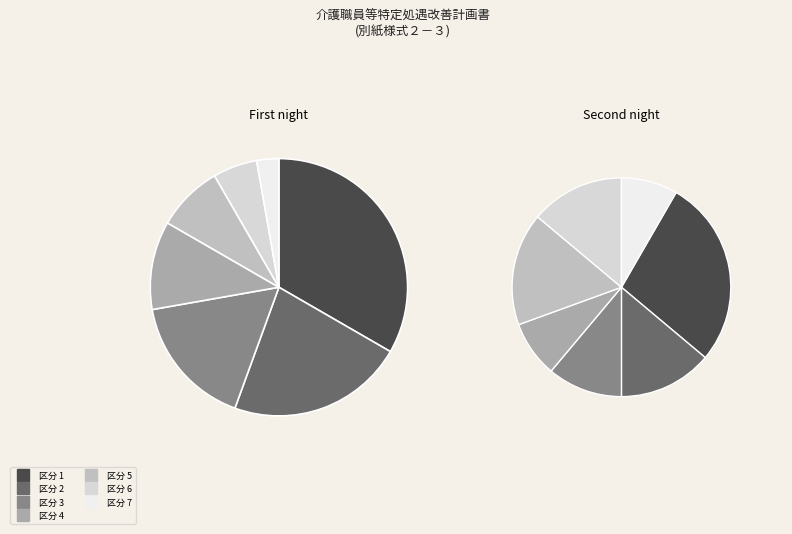

To the nearest percent, what is the difference between the largest and smallest slice percentages?

31%